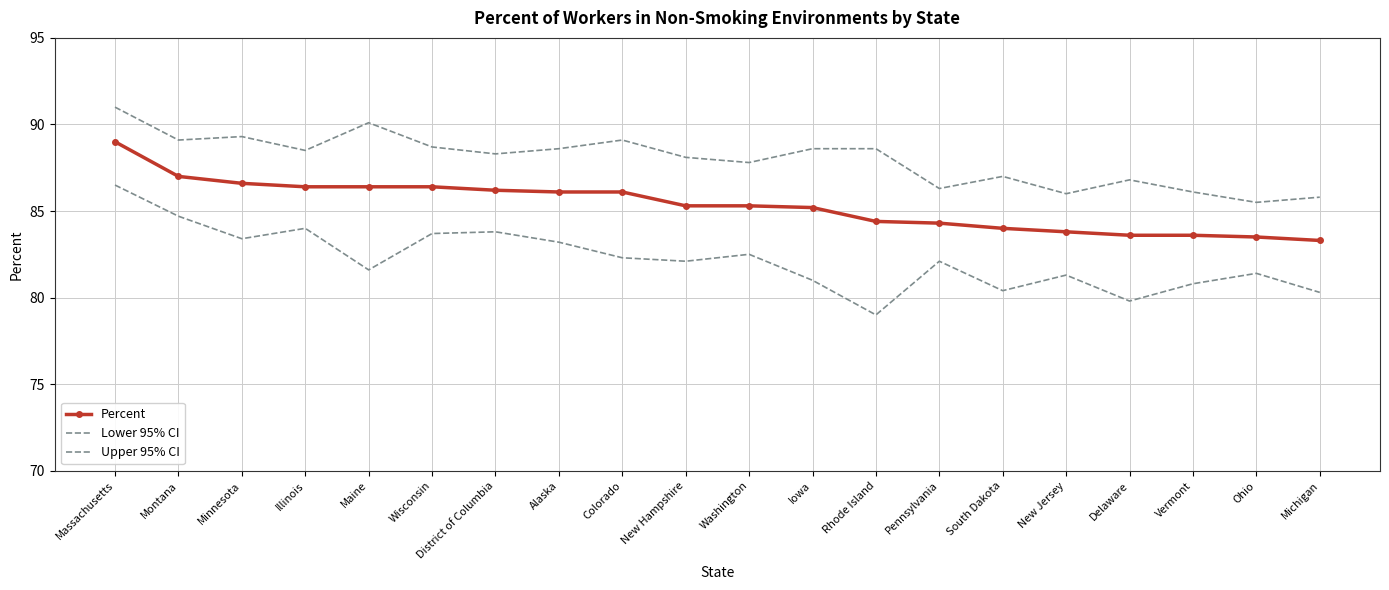

What is the maximum value shown in the chart?

91.0